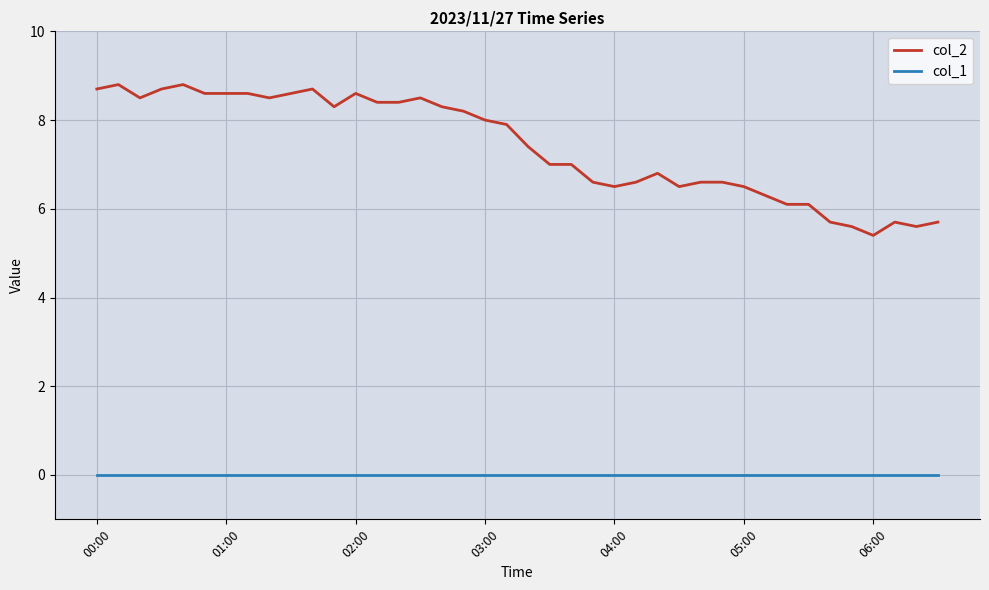

Count the number of data series in this chart.

2